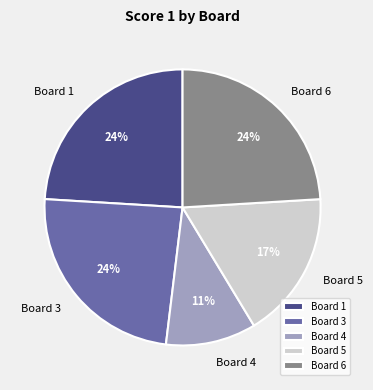

To the nearest percent, what is the average slice percentage?

20%